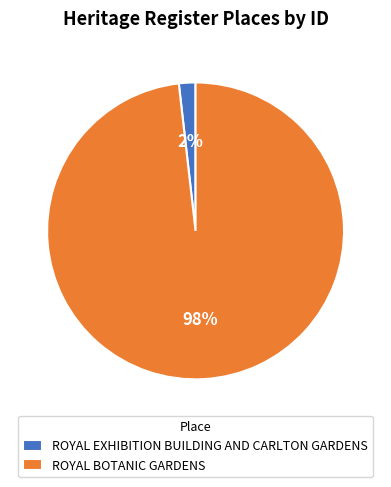

Is it true that ROYAL BOTANIC GARDENS is 90% of the pie?

False